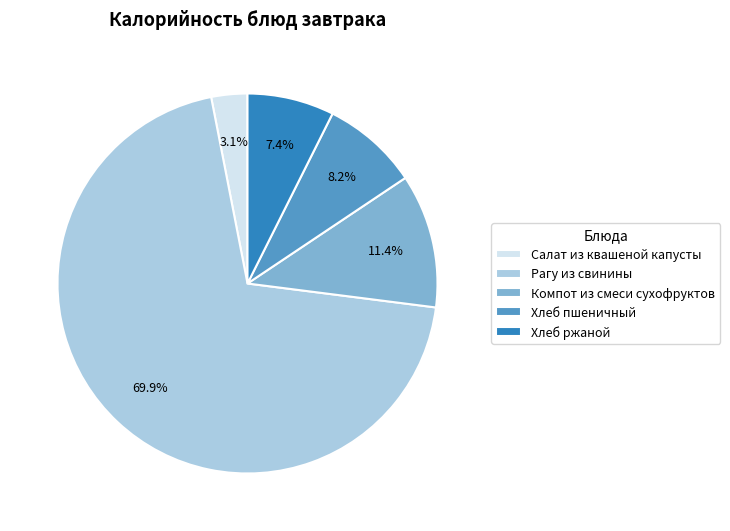

To the nearest percent, what is the combined percentage of Хлеб ржаной and Рагу из свинины?

77%